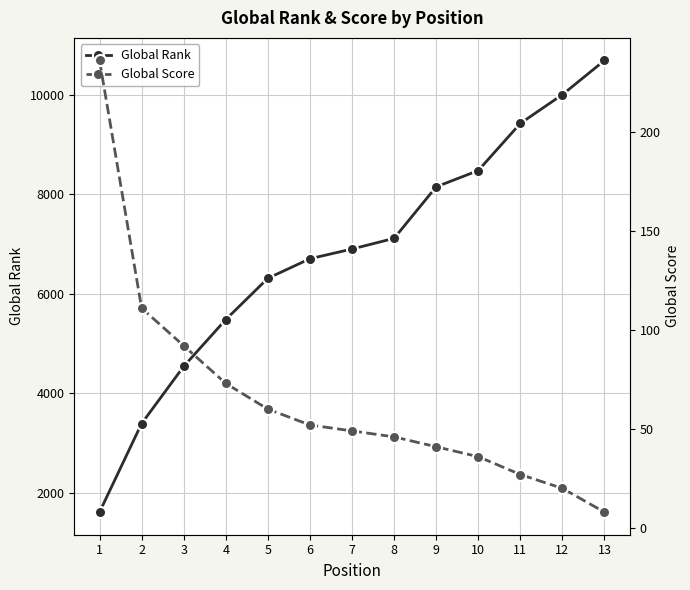

Between 10 and 2, which is larger?

10